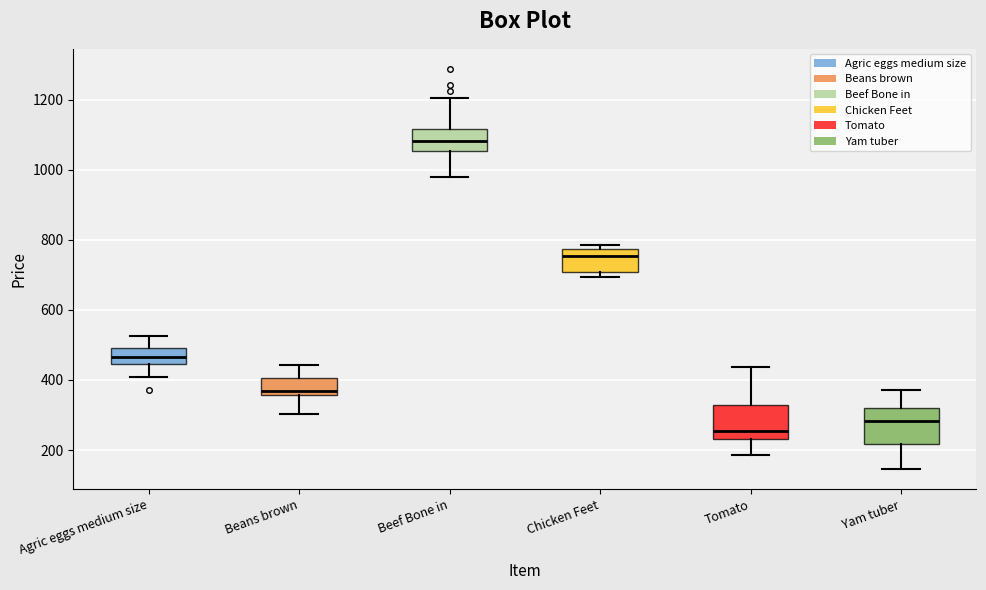

Reading left to right, read every box against the y-axis: the position of its median line, the range the box covers, and the ends of its whiskers. The values are not printed on the chart, so give them approximately, as read against the axis.

Agric eggs medium size: median 460, box 440 to 500, whiskers 400 to 520
Beans brown: median 360 (just above the box's lower edge), box 360 to 400, whiskers 300 to 440
Beef Bone in: median 1080, box 1060 to 1120, whiskers 980 to 1200
Chicken Feet: median 760, box 700 to 780, whiskers 700 (just below the box's lower edge) to 780 (just above the box's upper edge)
Tomato: median 260, box 240 to 320, whiskers 180 to 440
Yam tuber: median 280, box 220 to 320, whiskers 140 to 380